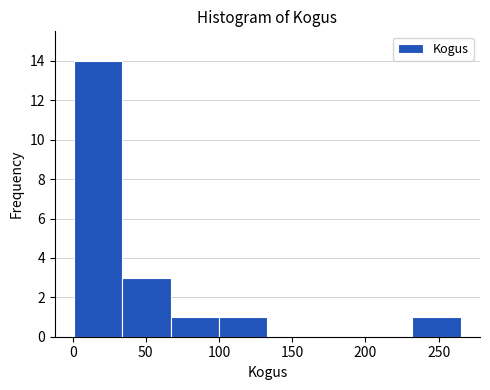

Reading left to right, transcribe this chart: for each bar, give the range it covers on the x-axis and its height. Neither the bar edges nor the heights are printed on the chart, so give them approximately, as read against the axes.

1 to 34: 14
34 to 67: 3
67 to 100: 1
100 to 133: 1
133 to 166: 0
166 to 199: 0
199 to 232: 0
232 to 265: 1